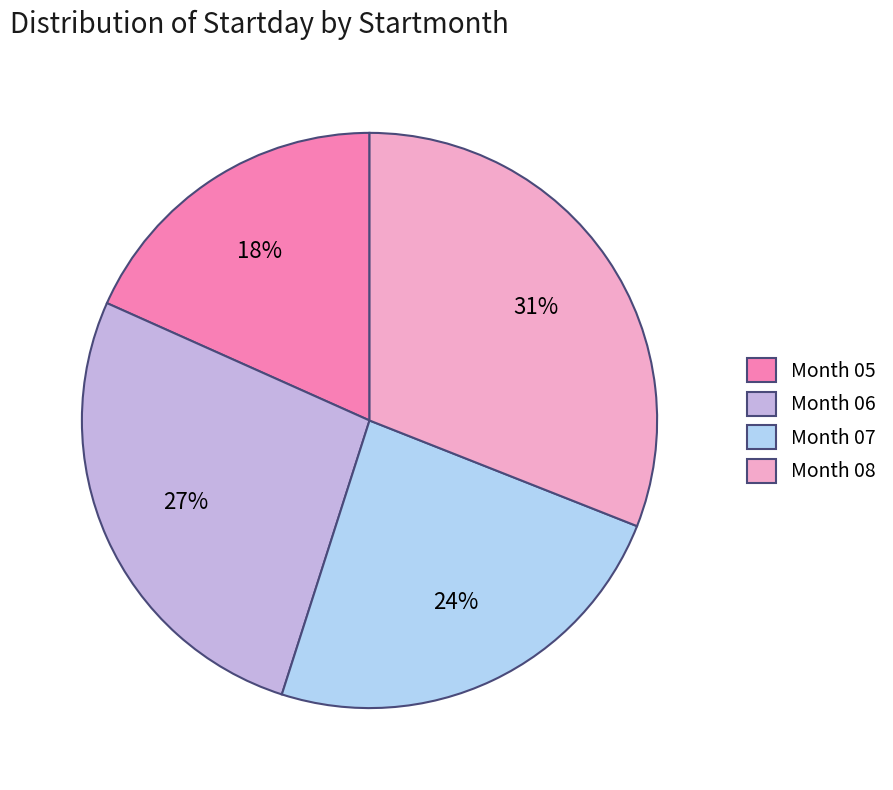

Do Month 07 and Month 06 together represent more than half of the pie?

Yes